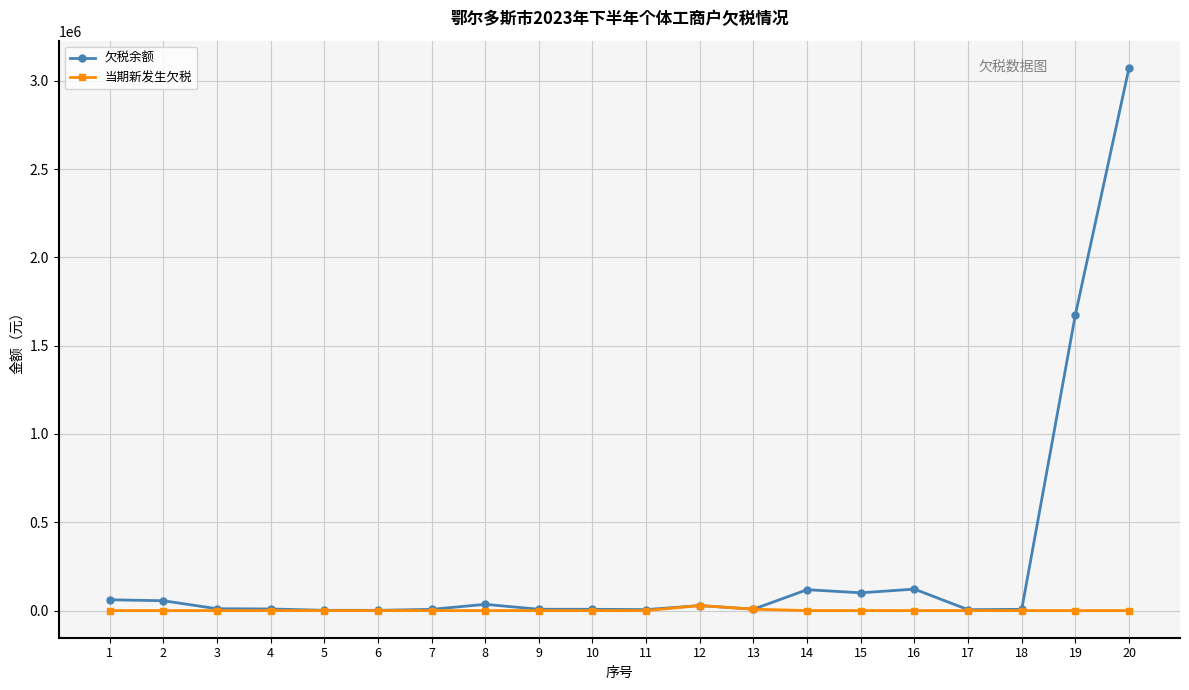

The value of 欠税余额 at 16 is 121529.2. True or false?

True